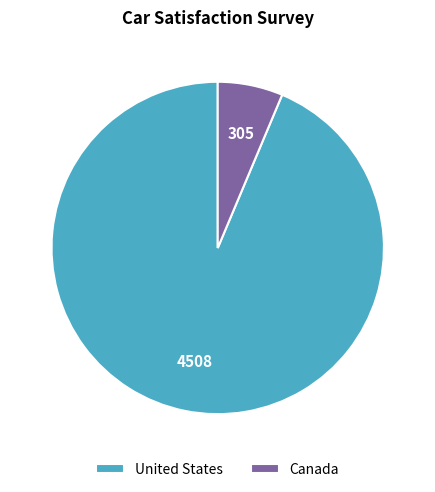

What is the ratio of the value at United States to the value at Canada?

14.8